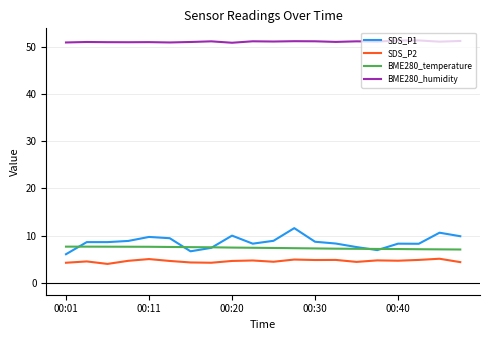

What is the maximum value shown in the chart?

51.4